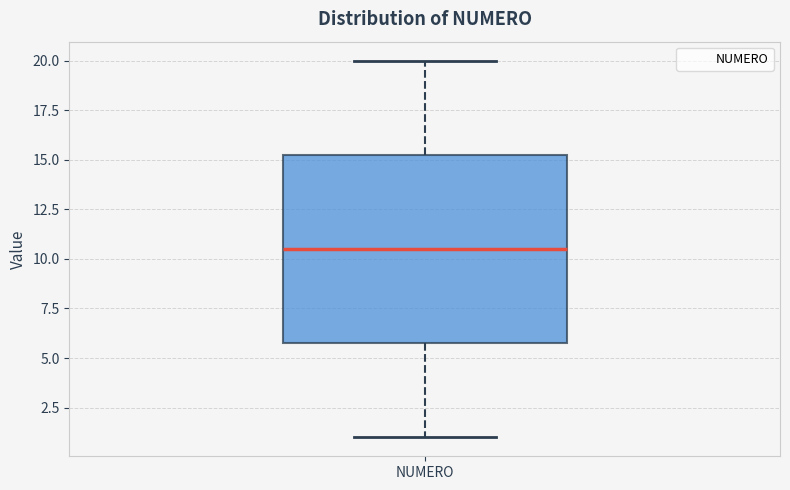

Where does the lower whisker of the box for NUMERO end on the y-axis? The values are not printed on the chart, so give them approximately, as read against the axis.

1.0